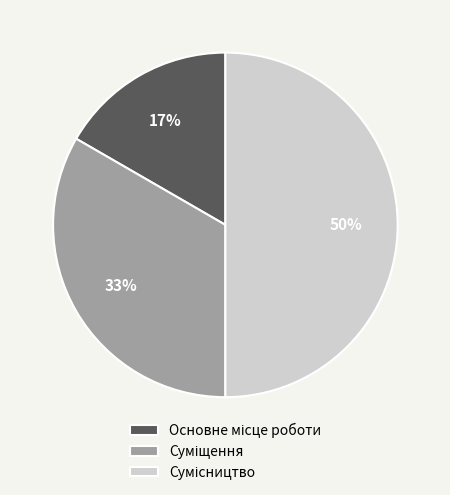

Count the number of slices in the pie.

3